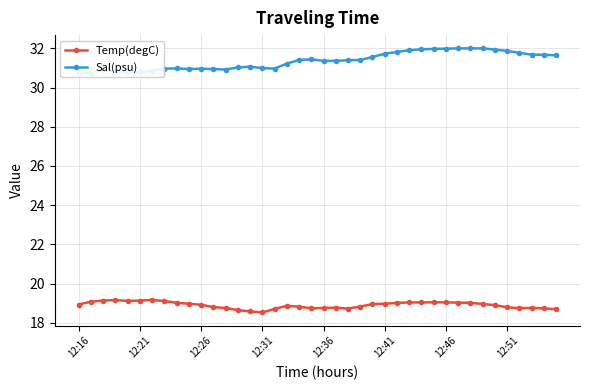

True or false: Temp(degC) has more than 2 interior local peaks.

True